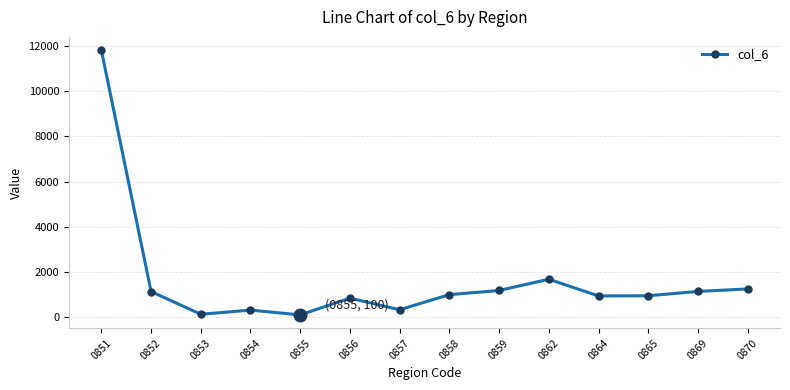

Which category has the highest value across all series?

0851